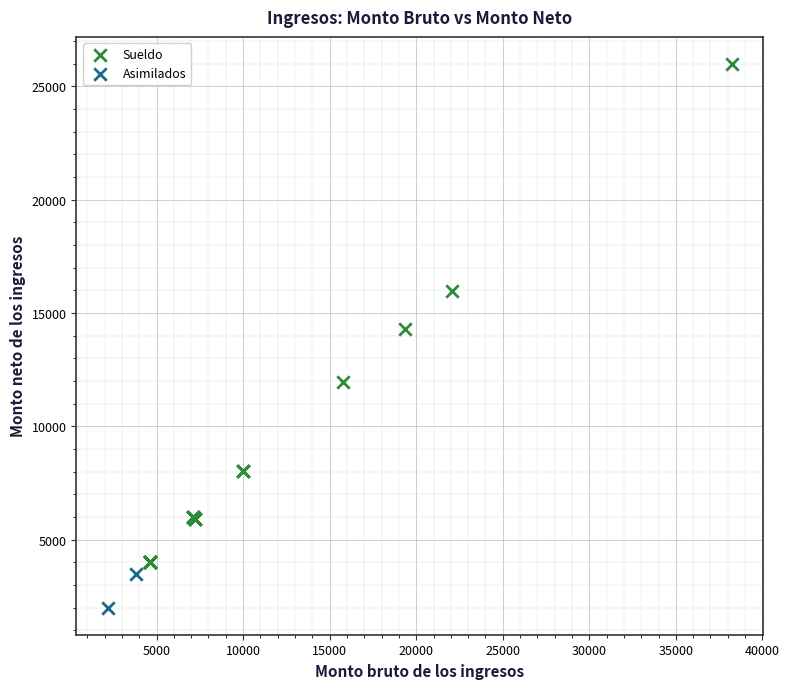

Which series contains the highest Y value?

Sueldo